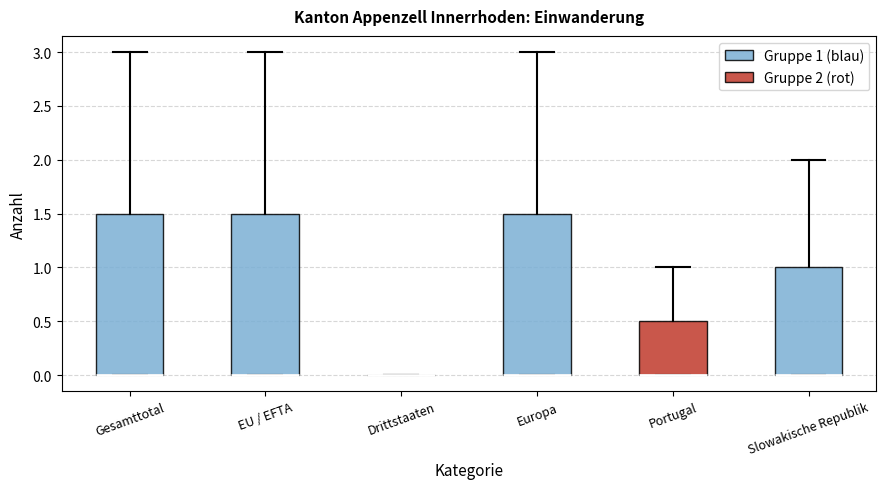

Reading left to right, transcribe this box plot: for each box, give where its median line is, the range the box spans, and where its two whiskers end, as read against the y-axis. The values are not printed on the chart, so give them approximately, as read against the axis.

Gesamttotal: median 0.0 (drawn on the box's lower edge), box 0.0 to 1.5, whiskers 0.0 to 3.0
EU / EFTA: median 0.0 (drawn on the box's lower edge), box 0.0 to 1.5, whiskers 0.0 to 3.0
Drittstaaten: box collapsed to a line at 0.0, whiskers 0.0 to 0.0
Europa: median 0.0 (drawn on the box's lower edge), box 0.0 to 1.5, whiskers 0.0 to 3.0
Portugal: median 0.0 (drawn on the box's lower edge), box 0.0 to 0.5, whiskers 0.0 to 1.0
Slowakische Republik: median 0.0 (drawn on the box's lower edge), box 0.0 to 1.0, whiskers 0.0 to 2.0